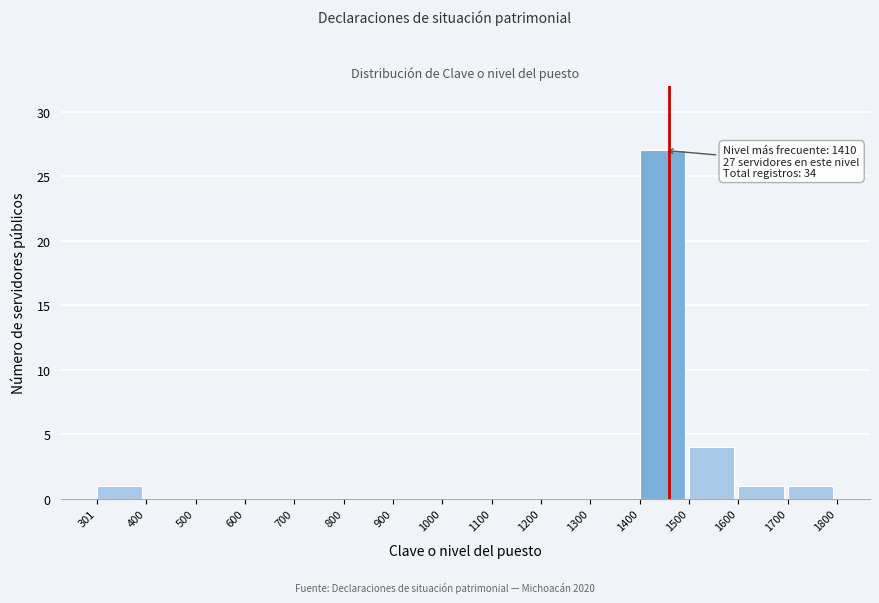

Which range on the x-axis has the tallest bar?

1400 to 1500